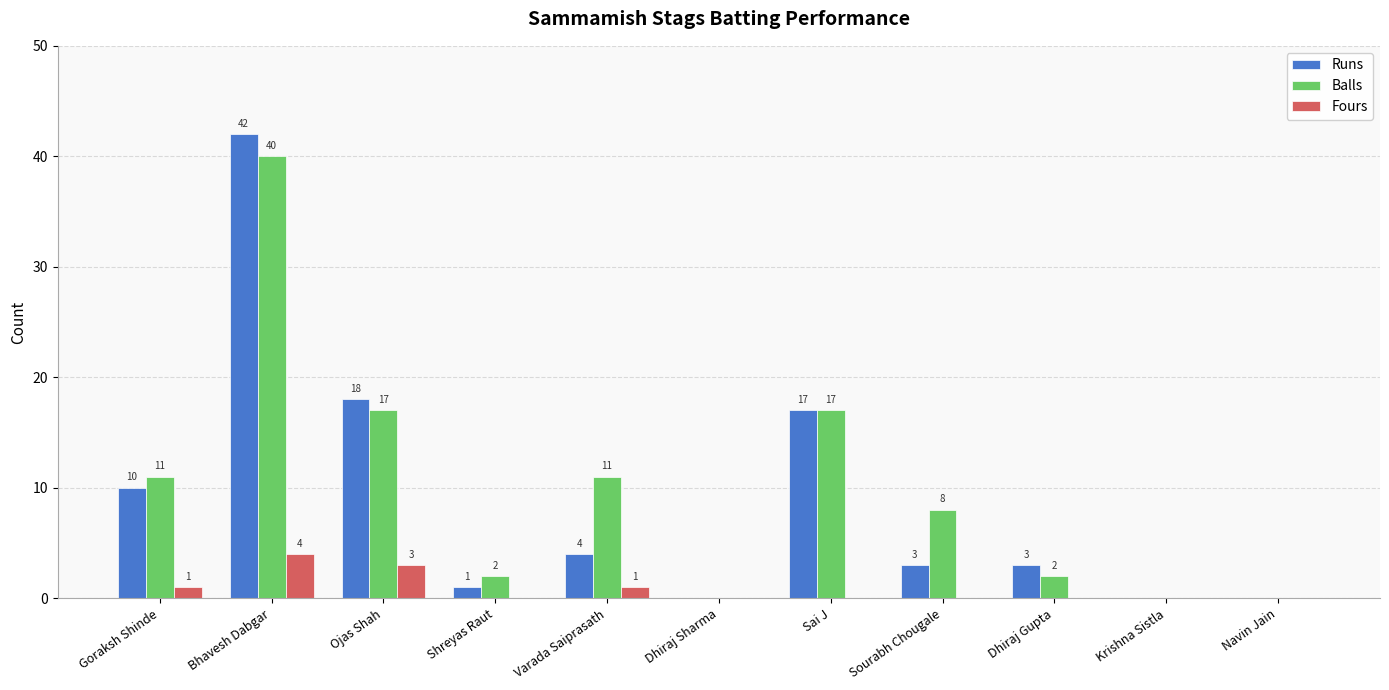

Which series has the largest total across all categories?

Balls